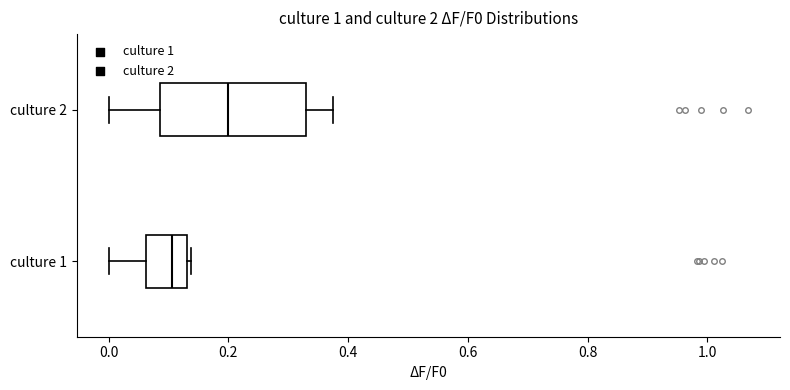

Comparing the boxes themselves (not the whiskers), which one is the widest?

culture 2